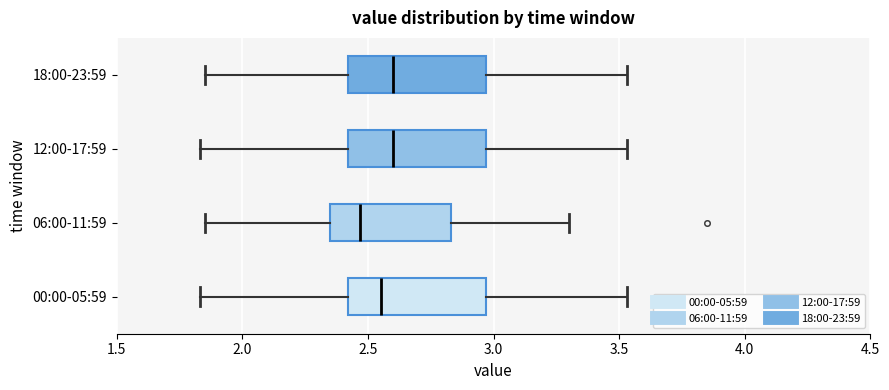

Where is the right edge of the box for 00:00-05:59 on the x-axis? The values are not printed on the chart, so give them approximately, as read against the axis.

2.95